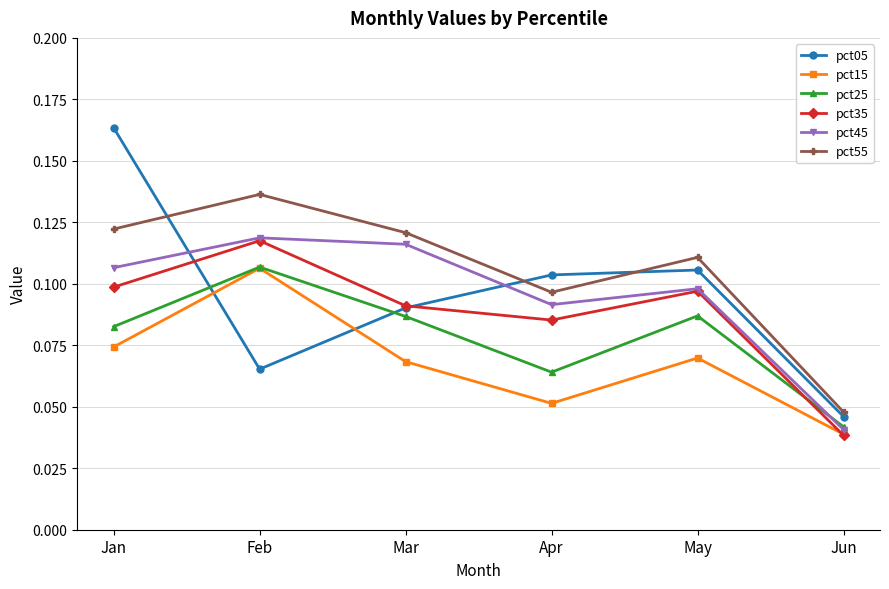

Which series changed the most between Jan and Mar?

pct05